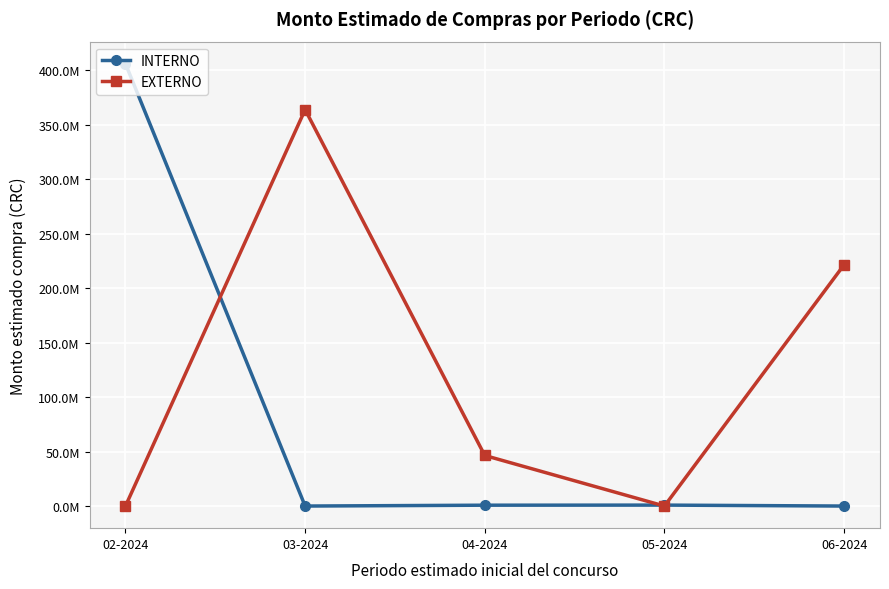

Rank the series at 04-2024 from highest to lowest value.

EXTERNO, INTERNO